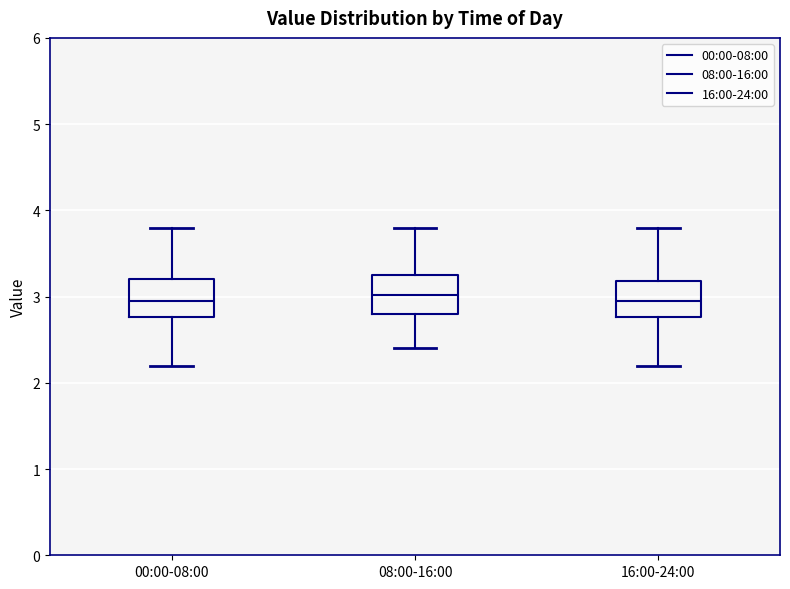

Reading left to right, read every box against the y-axis: the position of its median line, the range the box covers, and the ends of its whiskers. The values are not printed on the chart, so give them approximately, as read against the axis.

00:00-08:00: median 3.0, box 2.8 to 3.2, whiskers 2.2 to 3.8
08:00-16:00: median 3.0, box 2.8 to 3.2, whiskers 2.4 to 3.8
16:00-24:00: median 3.0, box 2.8 to 3.2, whiskers 2.2 to 3.8